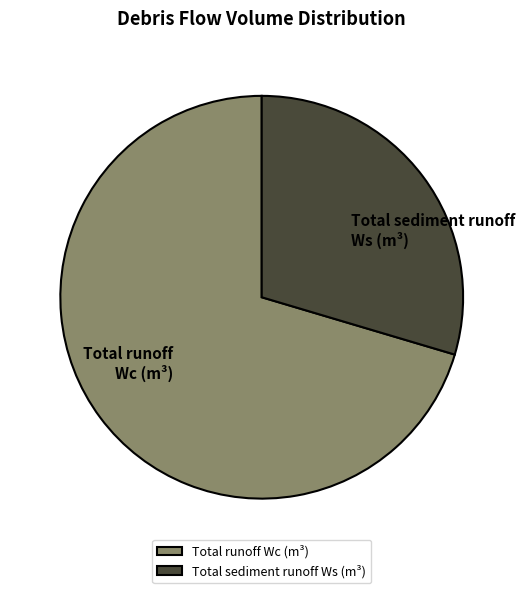

Which category accounts for the majority?

Total runoff Wc